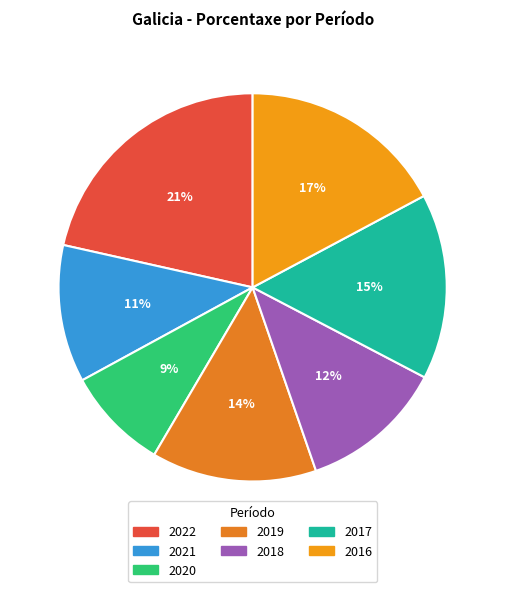

Is the sum of 2021 and 2016 greater than half?

No